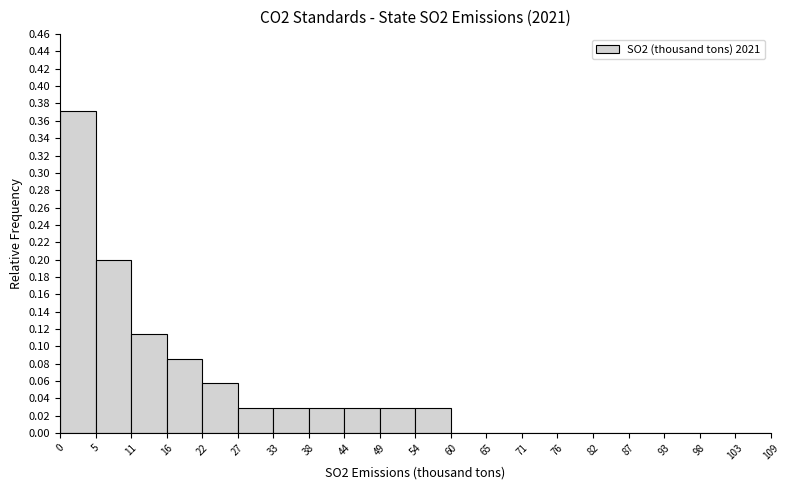

Reading left to right, transcribe this chart: for each bar, give the range it covers on the x-axis and its height. The values are not printed on the chart, so give them approximately, as read against the axis.

0 to 5: 0.372
5 to 11: 0.200
11 to 16: 0.114
16 to 22: 0.086
22 to 27: 0.058
27 to 33: 0.028
33 to 38: 0.028
38 to 44: 0.028
44 to 49: 0.028
49 to 54: 0.028
54 to 60: 0.028
60 to 65: 0
65 to 71: 0
71 to 76: 0
76 to 82: 0
82 to 87: 0
87 to 93: 0
93 to 98: 0
98 to 103: 0
103 to 109: 0